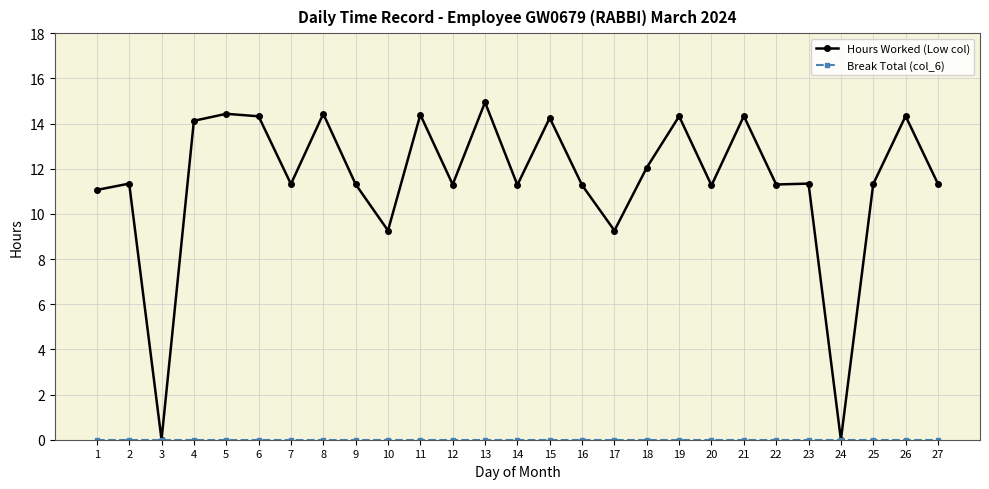

Which series has the widest spread of values?

Hours Worked (Low col)